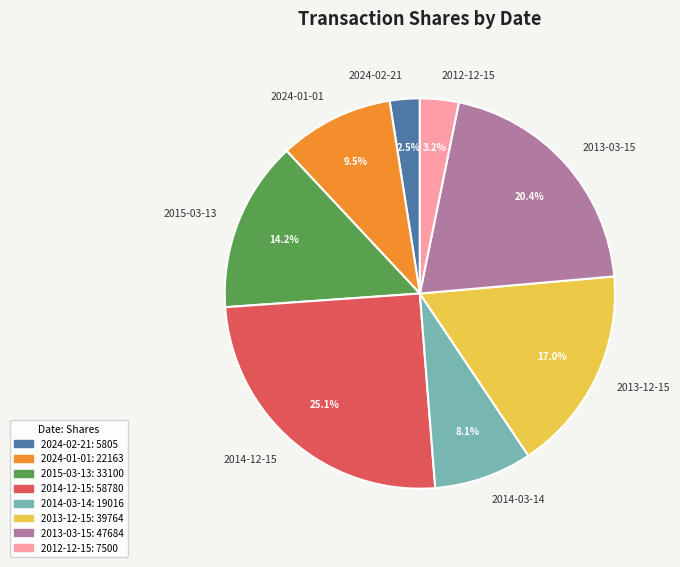

Which category has the smallest portion of the pie?

2024-02-21